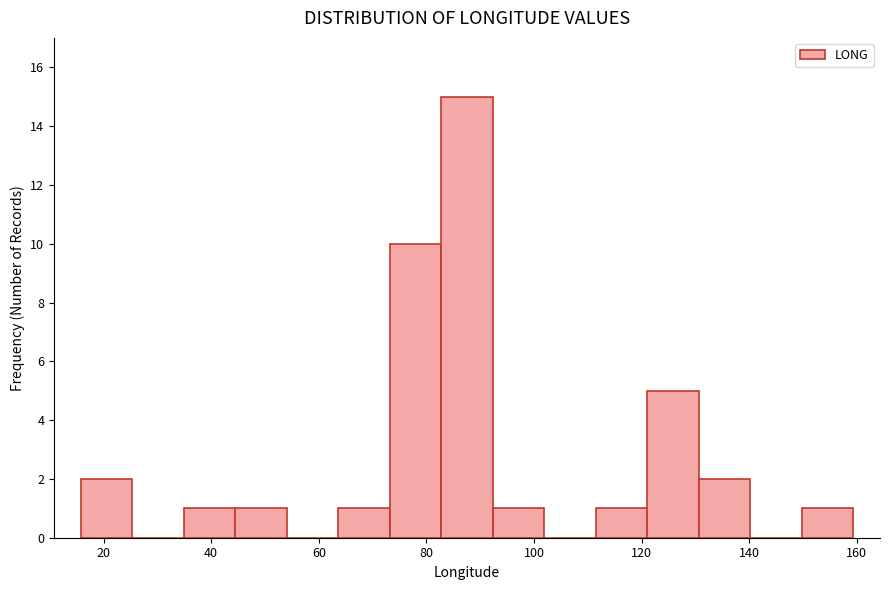

Reading left to right, transcribe this chart: for each bar, give the range it covers on the x-axis and its height. Neither the bar edges nor the heights are printed on the chart, so give them approximately, as read against the axes.

16 to 26: 2
26 to 34: 0
34 to 44: 1
44 to 54: 1
54 to 64: 0
64 to 74: 1
74 to 82: 10
82 to 92: 15
92 to 102: 1
102 to 112: 0
112 to 122: 1
122 to 130: 5
130 to 140: 2
140 to 150: 0
150 to 160: 1